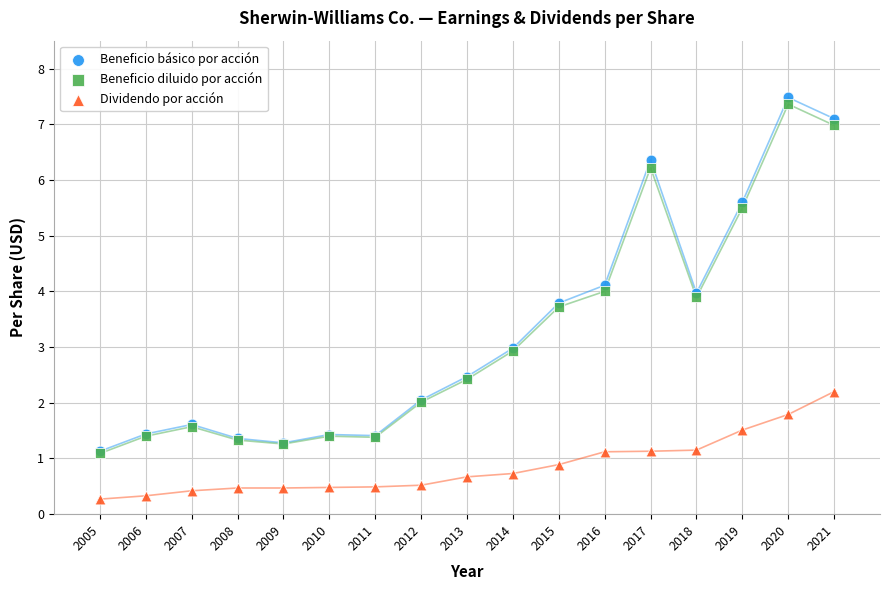

Which series has the widest spread of Y values?

Beneficio básico por acción